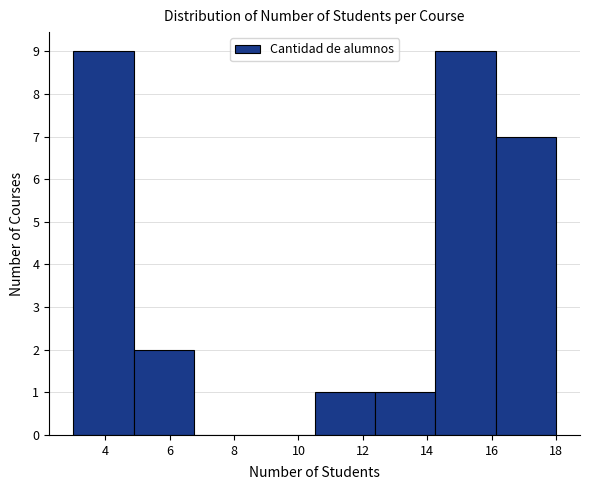

Reading left to right, transcribe this chart: for each bar, give the range it covers on the x-axis and its height. Neither the bar edges nor the heights are printed on the chart, so give them approximately, as read against the axes.

3.0 to 4.8: 9
4.8 to 6.8: 2
6.8 to 8.6: 0
8.6 to 10.6: 0
10.6 to 12.4: 1
12.4 to 14.2: 1
14.2 to 16.2: 9
16.2 to 18.0: 7